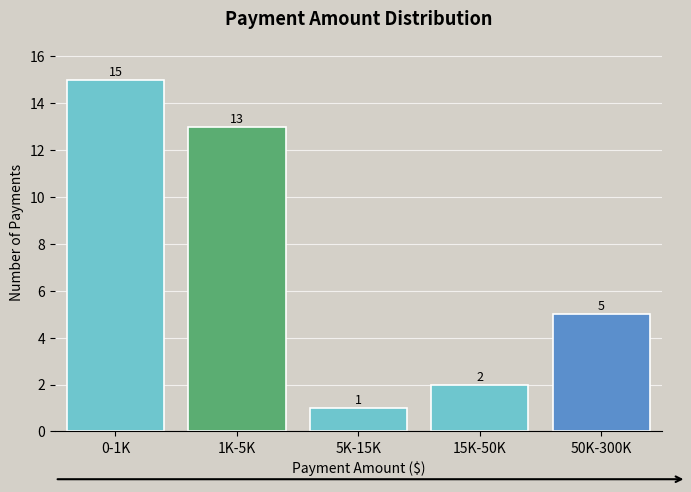

Reading right to left, list all the values displayed in this chart.

5	2	1	13	15